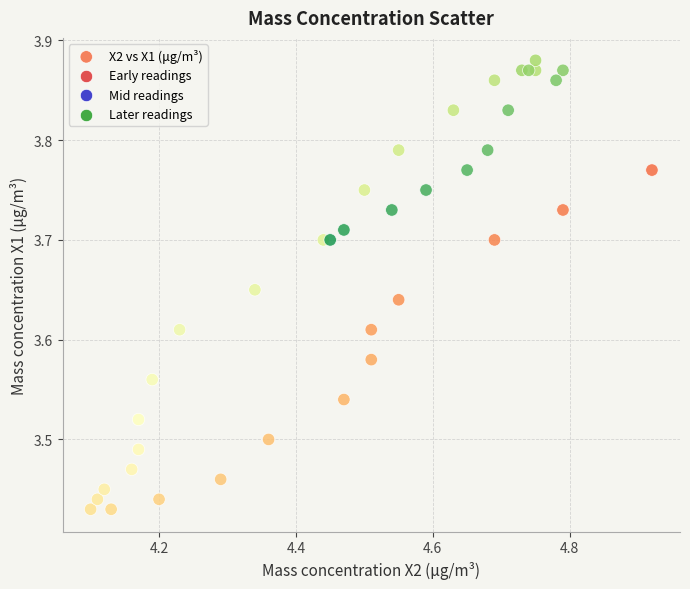

What is the range of X values (max minus min)?

0.8